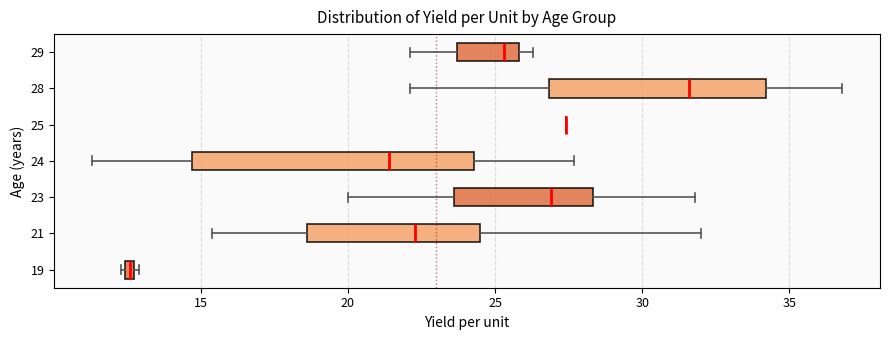

Comparing the boxes themselves (not the whiskers), which one is the widest?

24